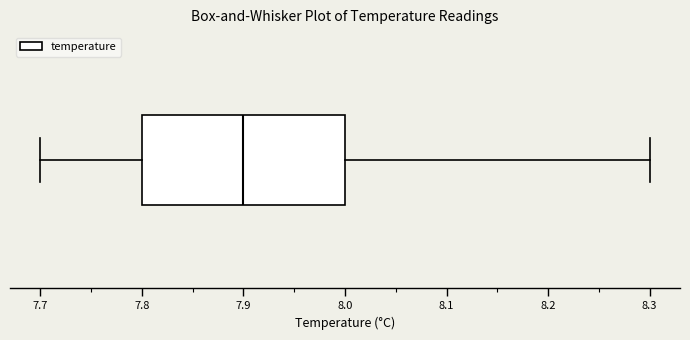

Read this box plot against the x-axis: the position of the median line, the range covered by the box, and the ends of both whiskers. The values are not printed on the chart, so give them approximately, as read against the axis.

median 7.9, box 7.8 to 8.0, whiskers 7.7 to 8.3